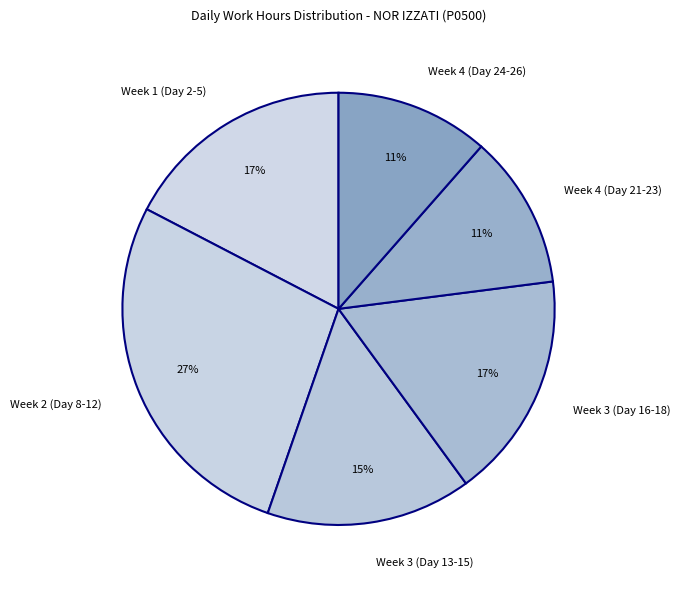

Which has a higher value, Week 4 (Day 21-23) or Week 2 (Day 8-12)?

Week 2 (Day 8-12)